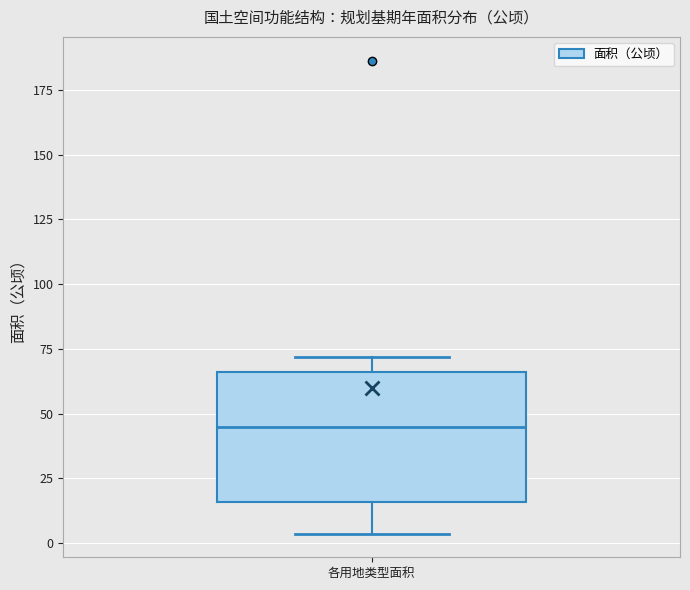

Where is the lower edge of the box for 各用地类型面积 on the y-axis? The values are not printed on the chart, so give them approximately, as read against the axis.

15